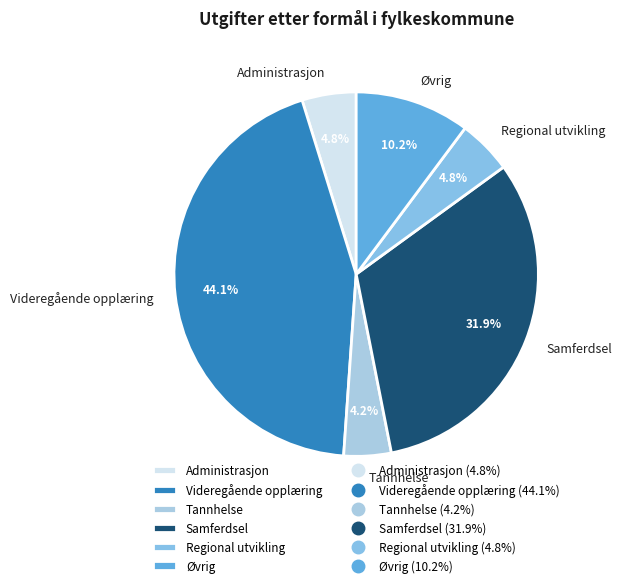

How many segments does this pie chart have?

6